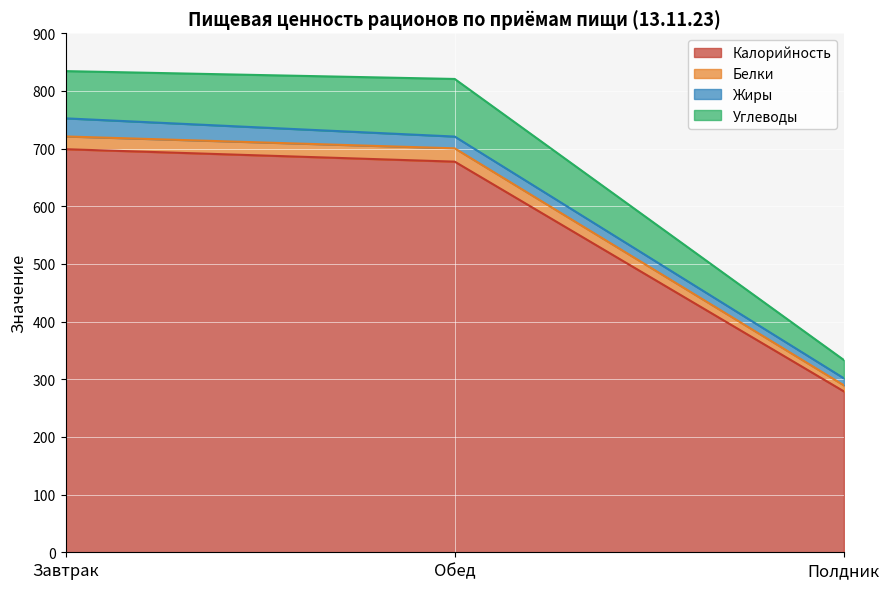

Where is Калорийность nearest to the value 489?

Обед